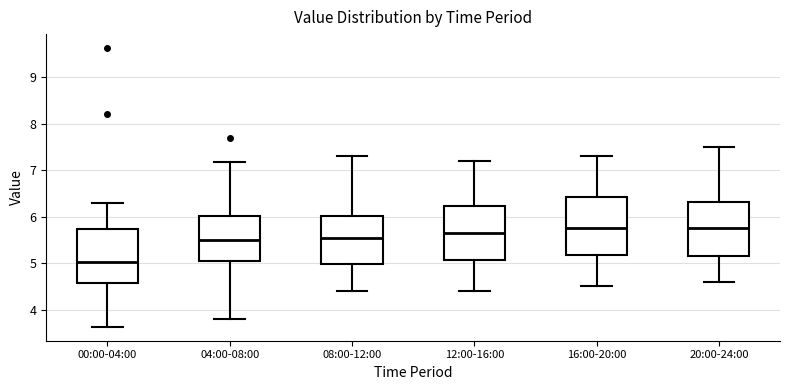

Reading left to right, transcribe this box plot: for each box, give where its median line is, the range the box spans, and where its two whiskers end, as read against the y-axis. The values are not printed on the chart, so give them approximately, as read against the axis.

00:00-04:00: median 5.0, box 4.6 to 5.7, whiskers 3.6 to 6.3
04:00-08:00: median 5.5, box 5.1 to 6.0, whiskers 3.8 to 7.2
08:00-12:00: median 5.6, box 5.0 to 6.0, whiskers 4.4 to 7.3
12:00-16:00: median 5.7, box 5.1 to 6.2, whiskers 4.4 to 7.2
16:00-20:00: median 5.8, box 5.2 to 6.4, whiskers 4.5 to 7.3
20:00-24:00: median 5.8, box 5.2 to 6.3, whiskers 4.6 to 7.5